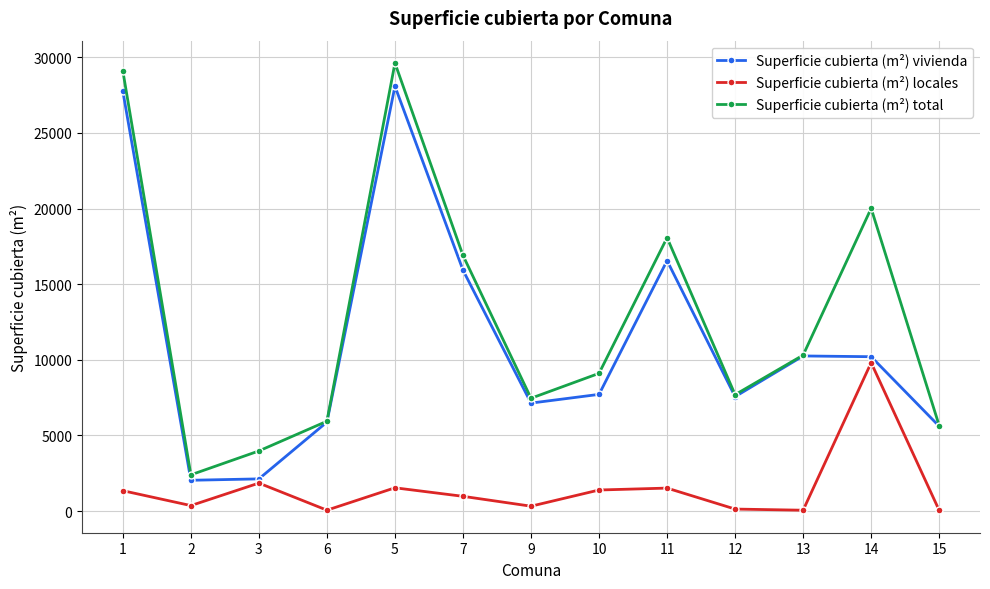

How many distinct data groups are displayed?

3